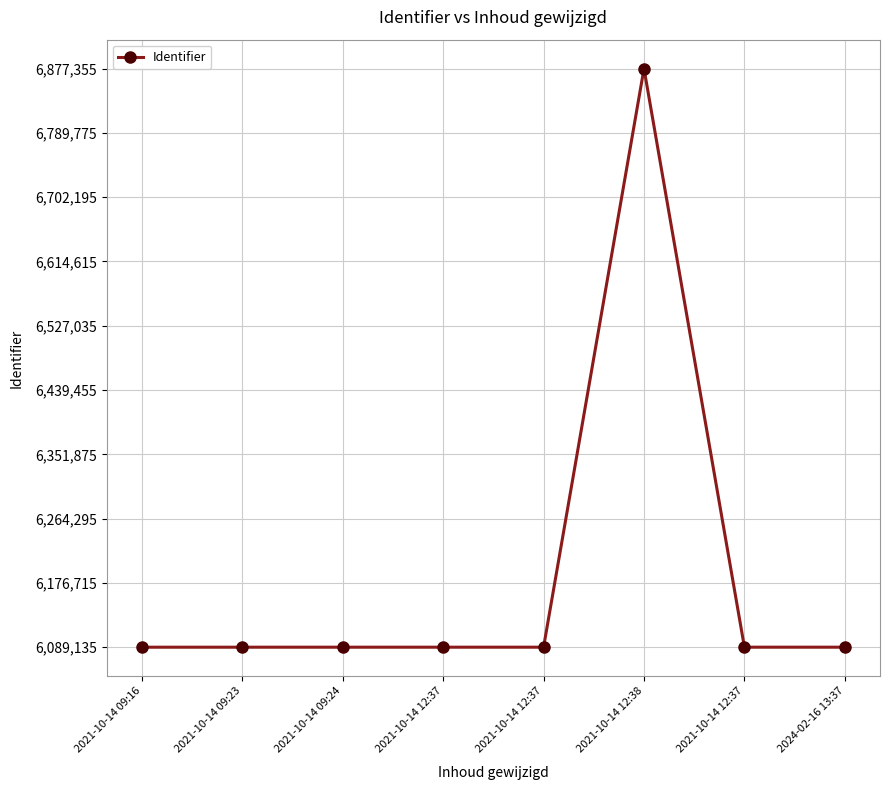

Count the number of categories in the chart.

8